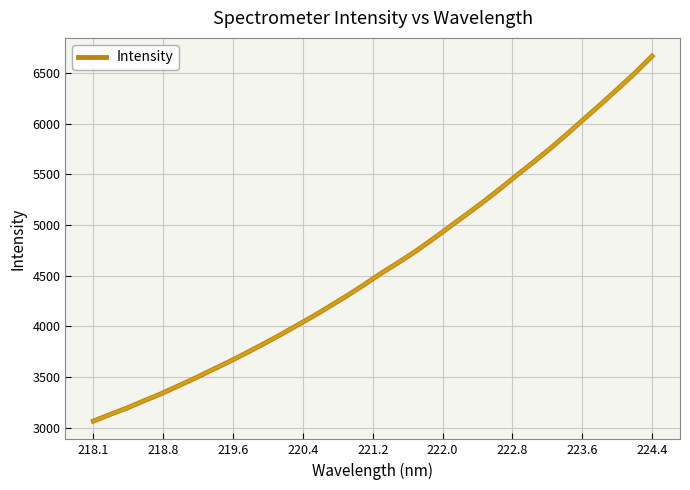

What is the difference between the maximum and minimum values?

3603.9